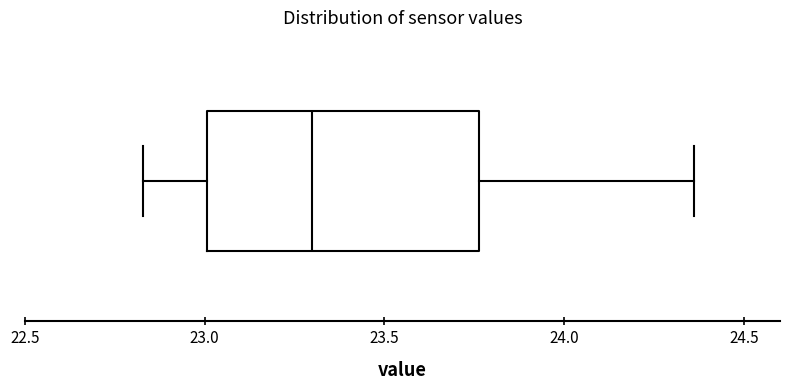

Read this box plot against the x-axis: the position of the median line, the range covered by the box, and the ends of both whiskers. The values are not printed on the chart, so give them approximately, as read against the axis.

median 23.30, box 23.00 to 23.75, whiskers 22.85 to 24.35